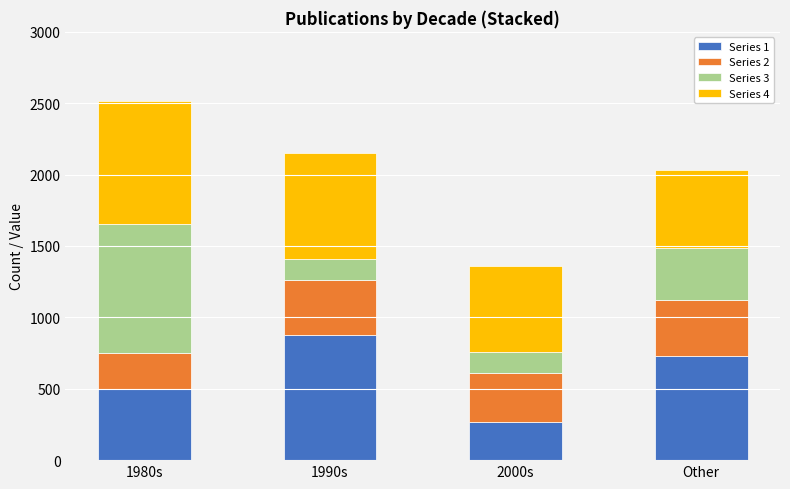

What is the total value across all series at 2000s?

1360